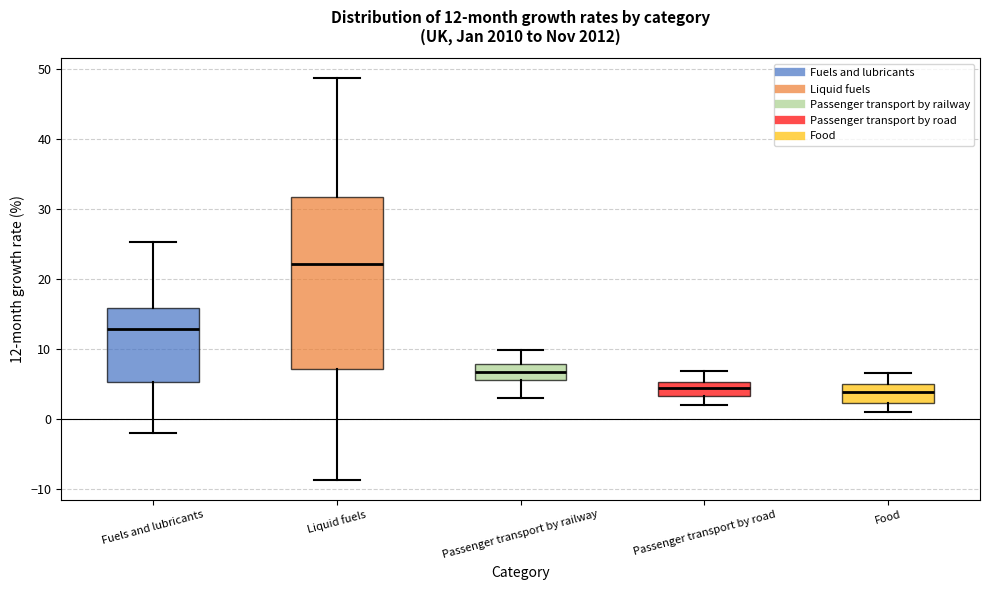

Comparing the boxes themselves (not the whiskers), which one is the tallest?

Liquid fuels